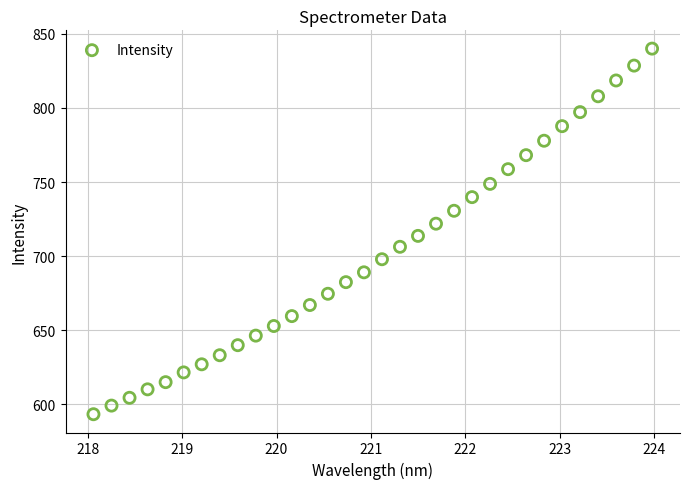

What is the range of Y values (max minus min)?

246.7